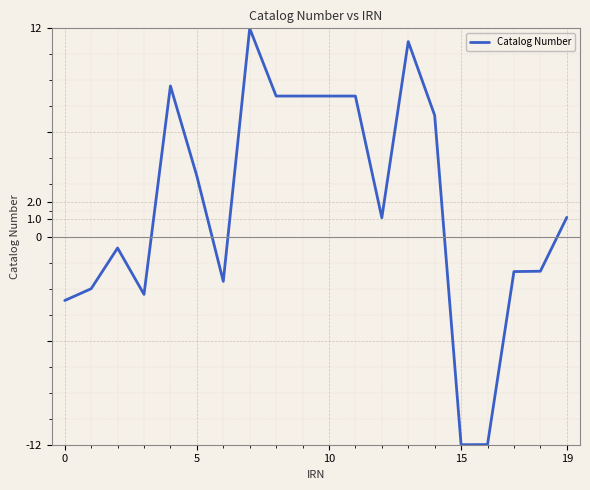

What is the difference between the maximum and minimum values?

24.0